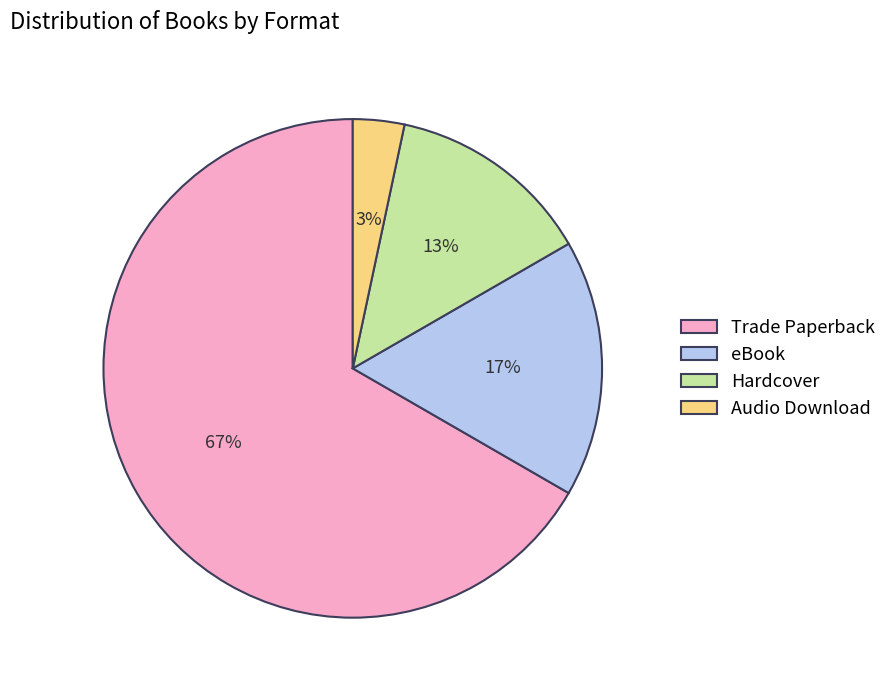

The eBook slice represents 24% of the pie. True or false?

False